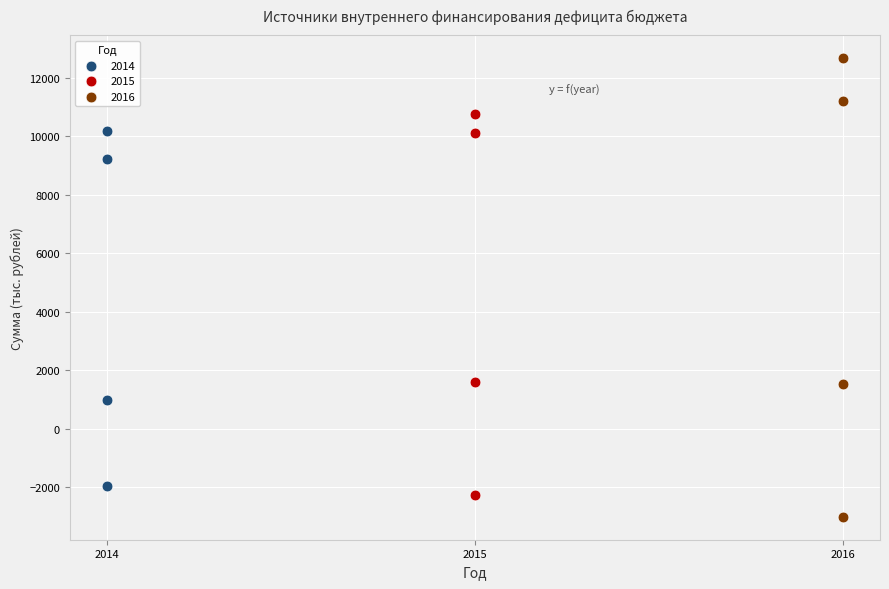

Which series contains the highest Y value?

2016